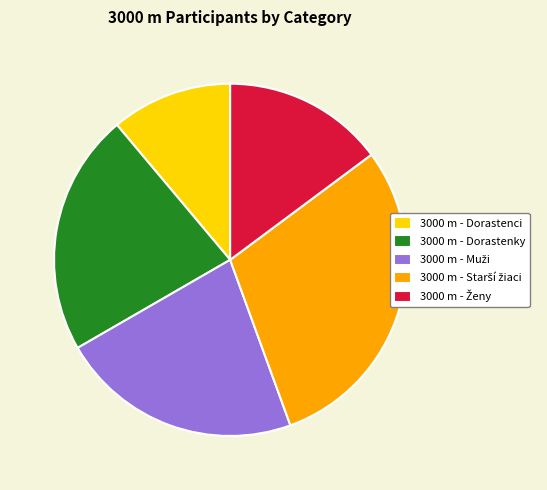

True or false: 3000 m - Dorastenci accounts for 11% of the total.

True